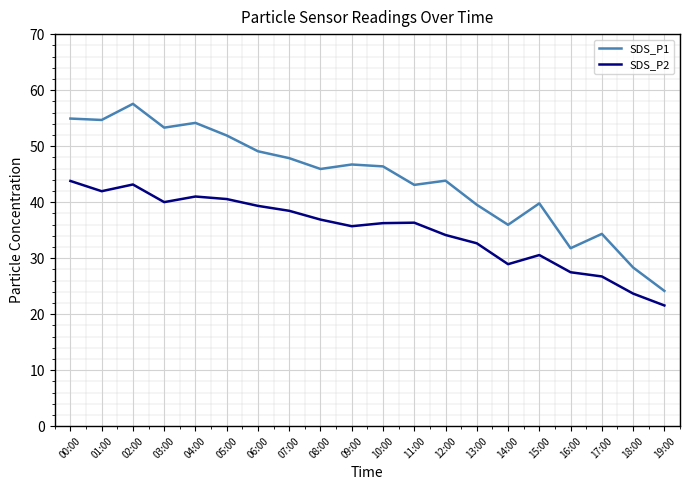

Which label corresponds to the smallest value in the chart?

19:00